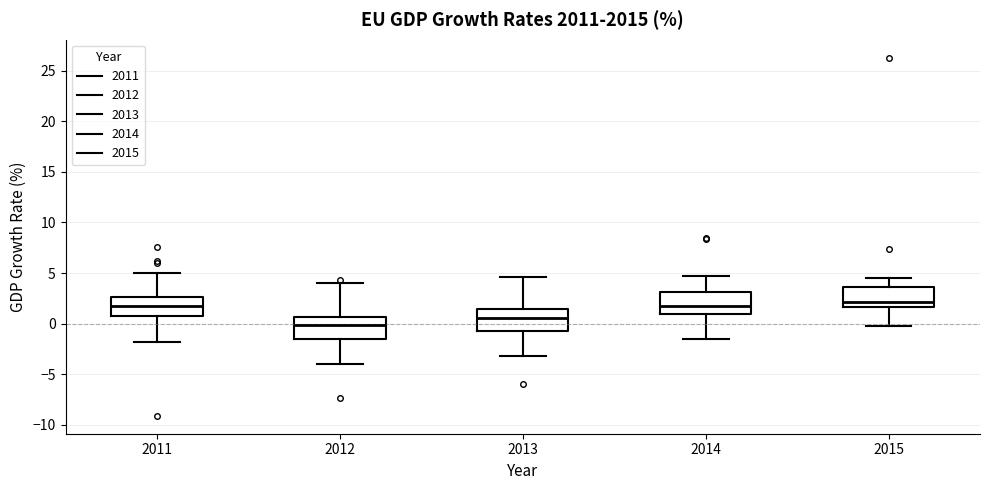

Reading left to right, read every box against the y-axis: the position of its median line, the range the box covers, and the ends of its whiskers. The values are not printed on the chart, so give them approximately, as read against the axis.

2011: median 1.5, box 0.5 to 2.5, whiskers -2.0 to 5.0
2012: median 0.0, box -1.5 to 0.5, whiskers -4.0 to 4.0
2013: median 0.5, box -0.5 to 1.5, whiskers -3.0 to 4.5
2014: median 1.5, box 1.0 to 3.0, whiskers -1.5 to 4.5
2015: median 2.0, box 1.5 to 3.5, whiskers 0.0 to 4.5